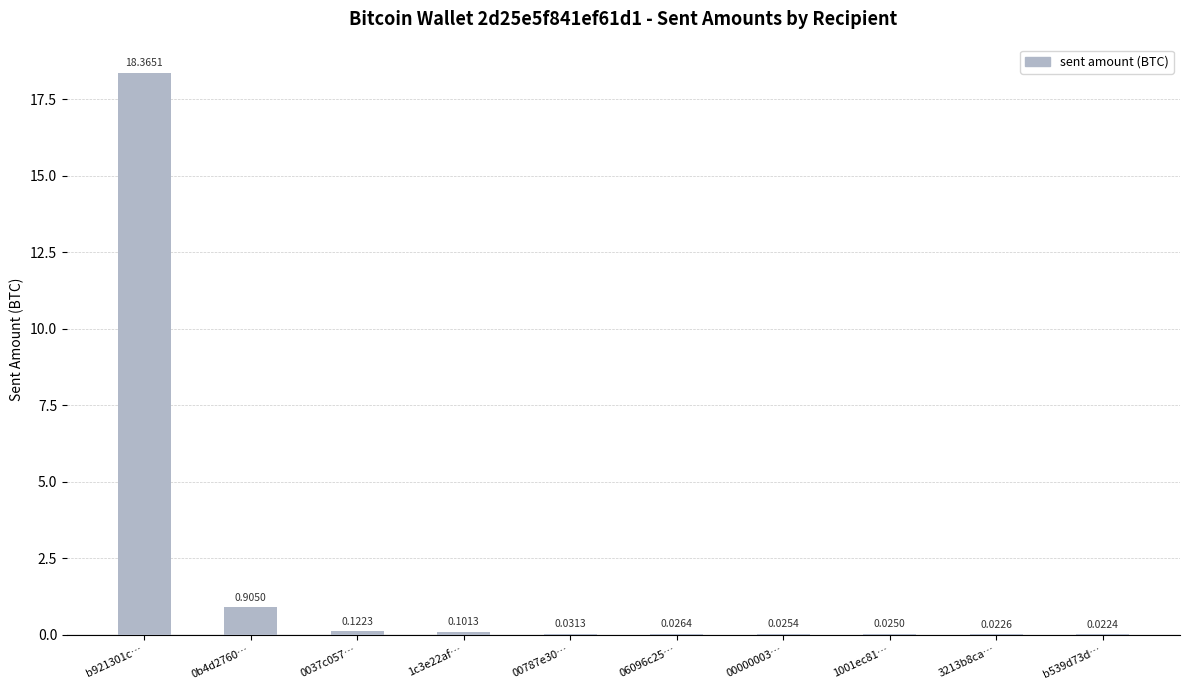

Which label corresponds to the largest value in the chart?

b921301c…